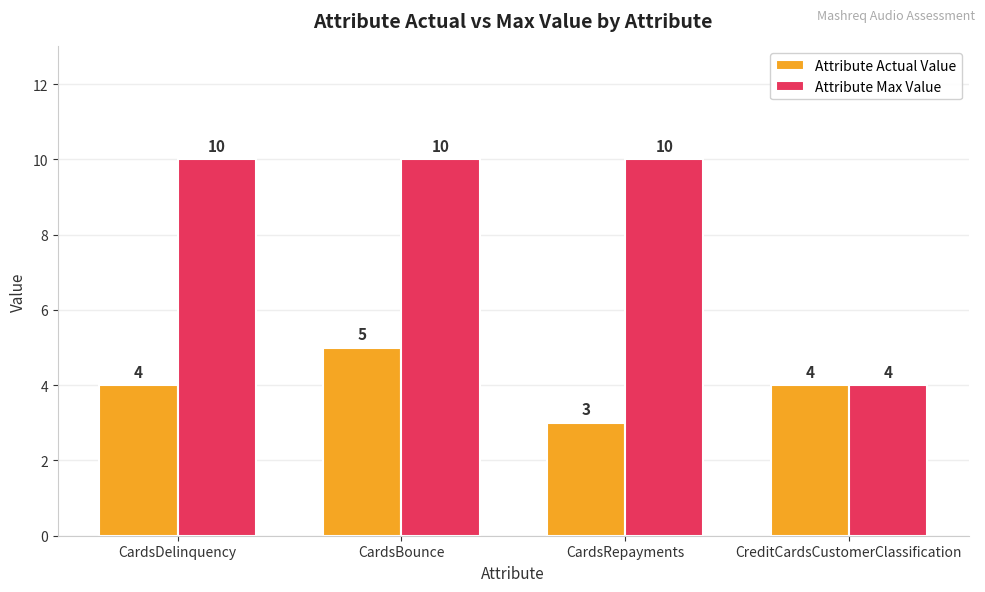

Rank the series at CardsRepayments from lowest to highest value.

Attribute Actual Value, Attribute Max Value